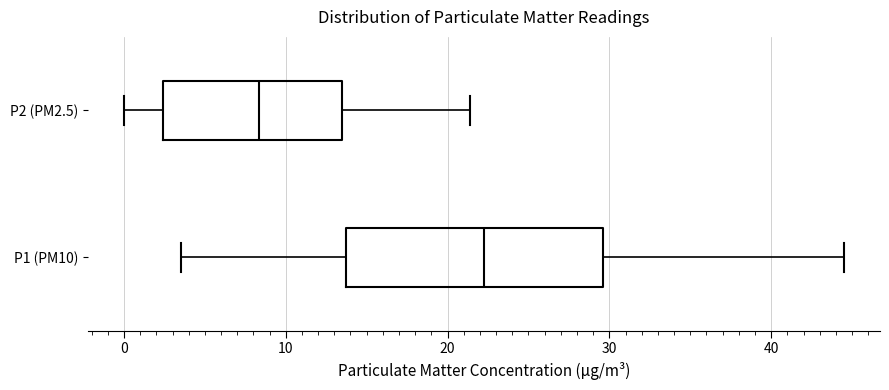

Where does the right whisker of the box for P1 (PM10) end on the x-axis? The values are not printed on the chart, so give them approximately, as read against the axis.

45